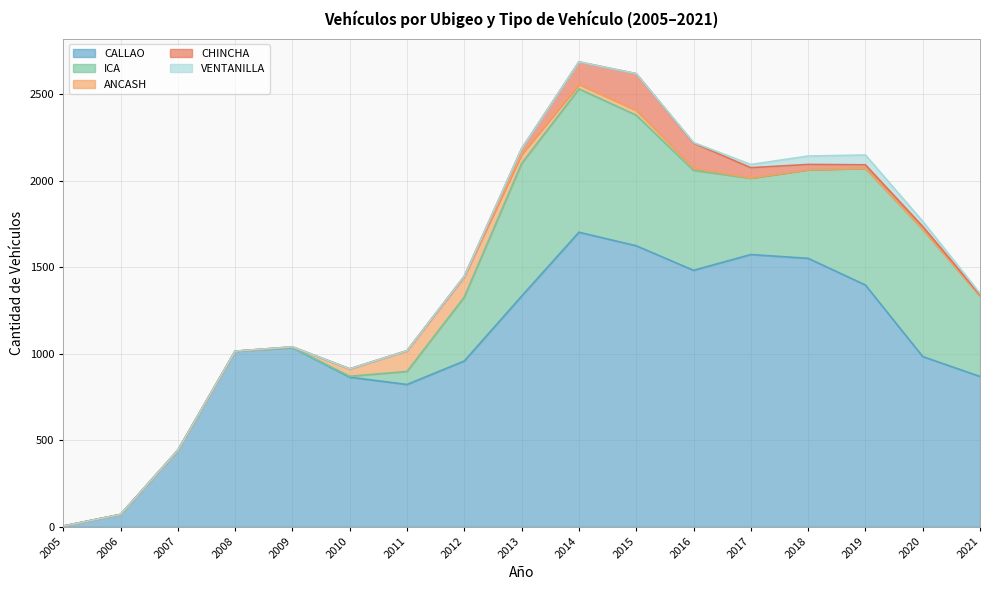

What is the total value across all series at 2006?

71.4